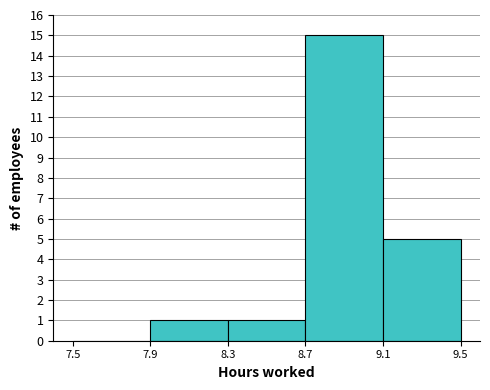

How tall is the bar that spans 9.1 to 9.5 on the x-axis? The values are not printed on the chart, so give them approximately, as read against the axis.

5